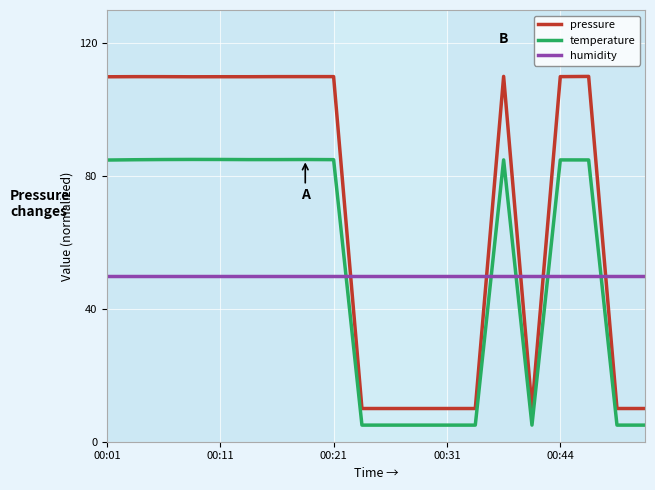

What is the minimum value shown in the chart?

5.0